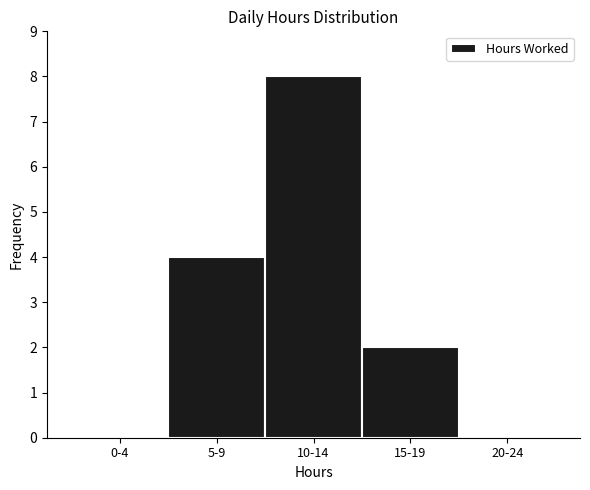

Reading left to right, what are all the values shown in this chart?

0-4=0	5-9=4	10-14=8	15-19=2	20-24=0